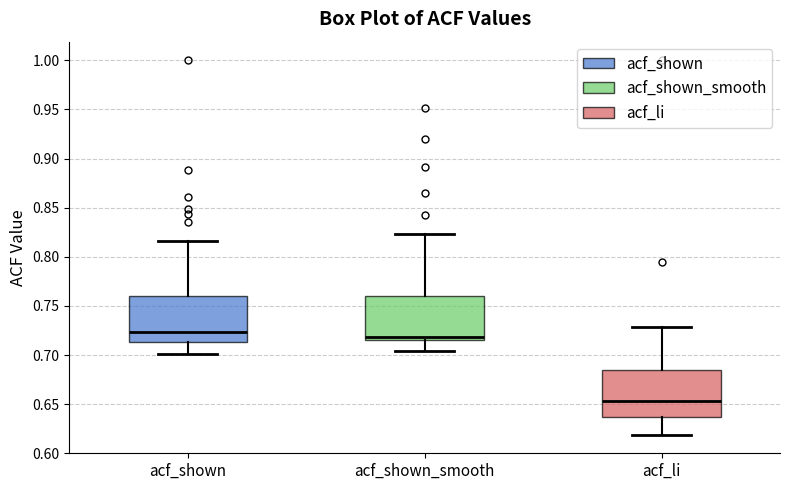

Which box's median line is the lowest?

acf_li